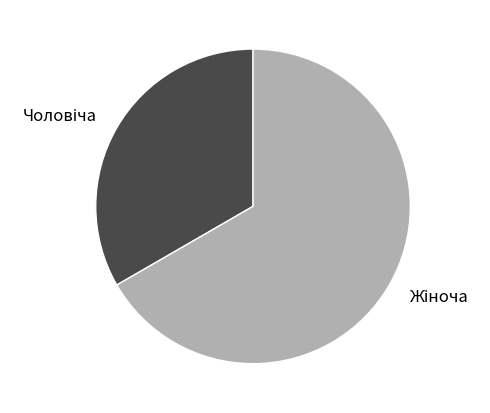

Is there a majority slice in this chart?

Yes